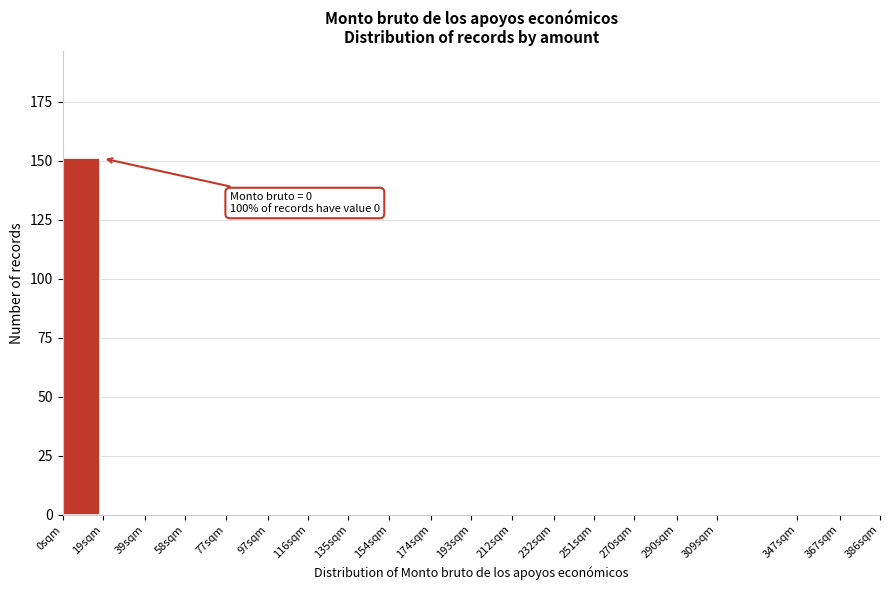

Reading left to right, extract all data points from this chart.

0sqm=151	19sqm=0	39sqm=0	58sqm=0	77sqm=0	97sqm=0	116sqm=0	135sqm=0	154sqm=0	174sqm=0	193sqm=0	212sqm=0	232sqm=0	251sqm=0	270sqm=0	290sqm=0	309sqm=0	347sqm=0	367sqm=0